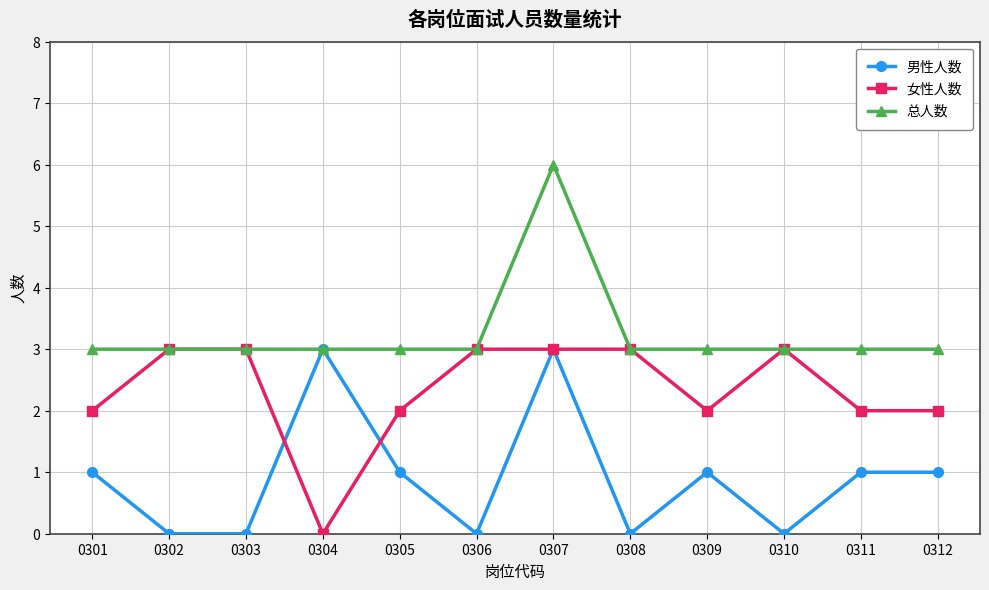

What is the value of the 总人数 point at the 10th from the left?

3